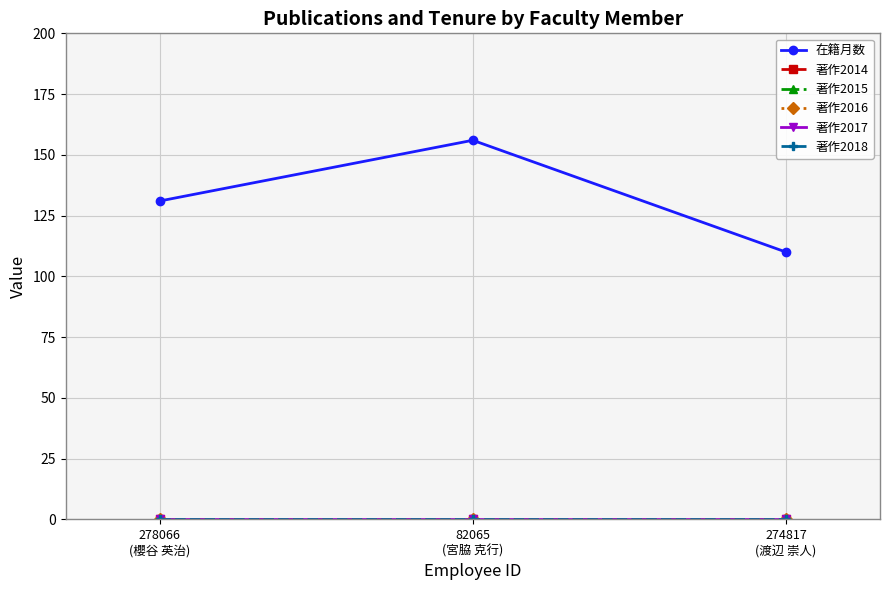

Is the value of 著作2014 at 278066
(櫻谷 英治) greater than the value of 著作2018 at 82065
(宮脇 克行)?

No